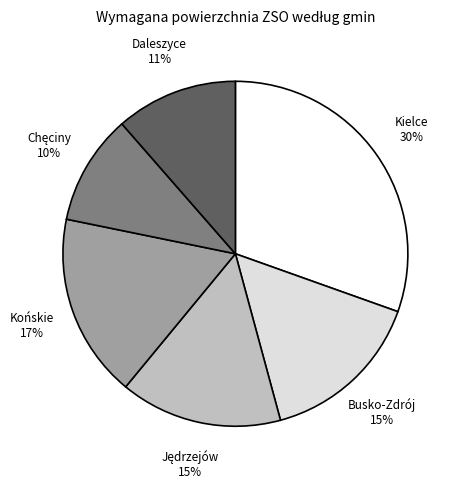

To the nearest percent, what is the difference between the largest and smallest slice percentages?

20%